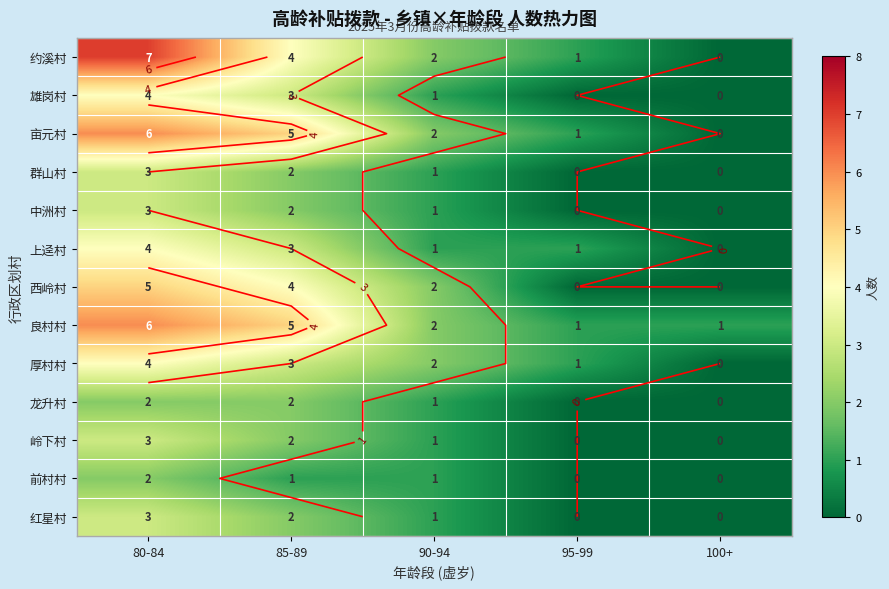

What is the maximum value shown in the chart?

7